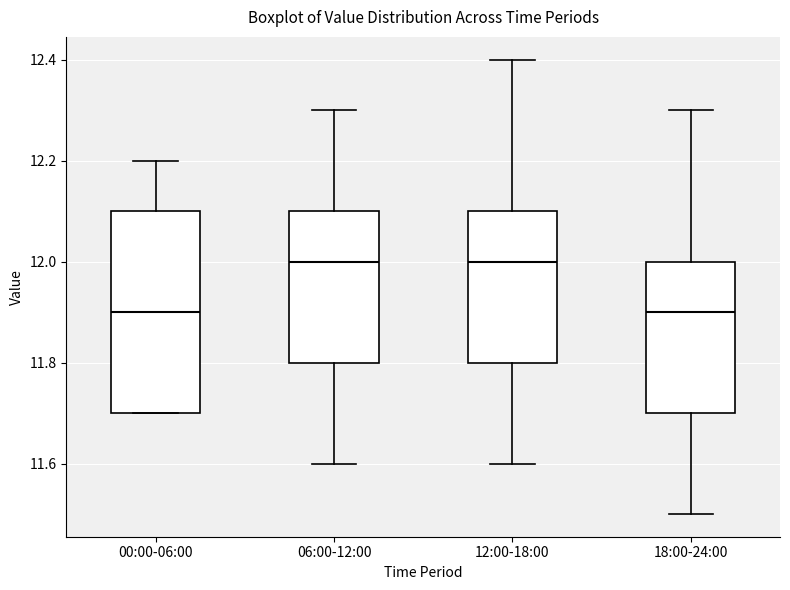

Reading left to right, transcribe this box plot: for each box, give where its median line is, the range the box spans, and where its two whiskers end, as read against the y-axis. The values are not printed on the chart, so give them approximately, as read against the axis.

00:00-06:00: median 11.9, box 11.7 to 12.1, whiskers 11.7 to 12.2
06:00-12:00: median 12.0, box 11.8 to 12.1, whiskers 11.6 to 12.3
12:00-18:00: median 12.0, box 11.8 to 12.1, whiskers 11.6 to 12.4
18:00-24:00: median 11.9, box 11.7 to 12.0, whiskers 11.5 to 12.3